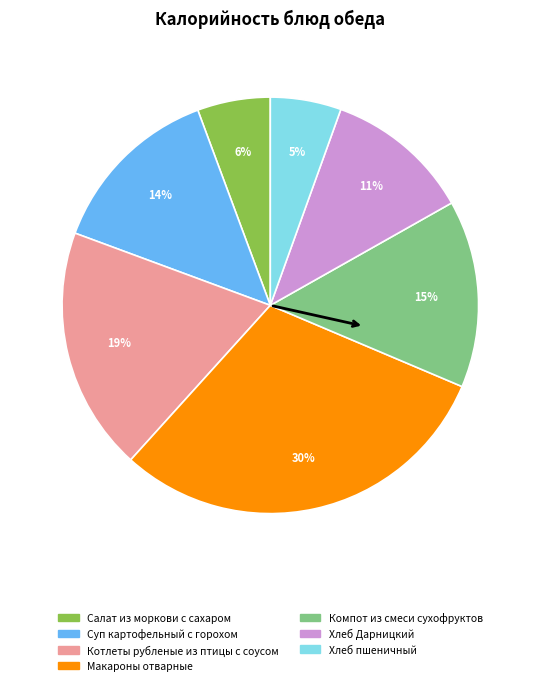

Which slice is the largest?

Макароны отварные